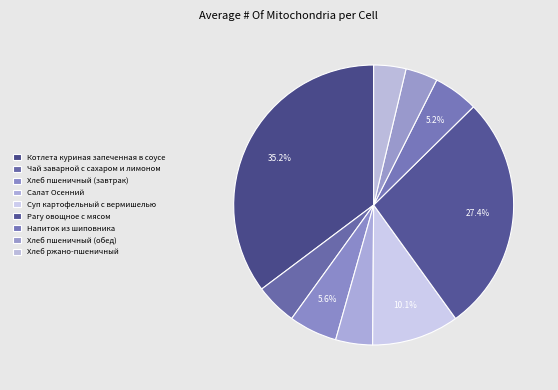

Is Хлеб ржано-пшеничный the majority of the pie?

No